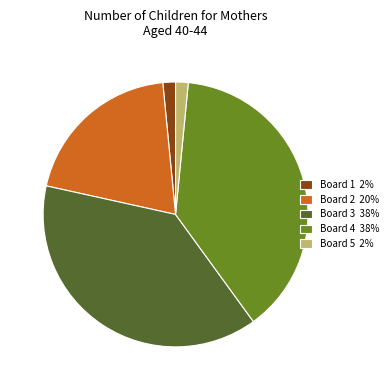

Approximately how many times larger is the value at Board 2 20% compared to Board 4 38%?

0.5